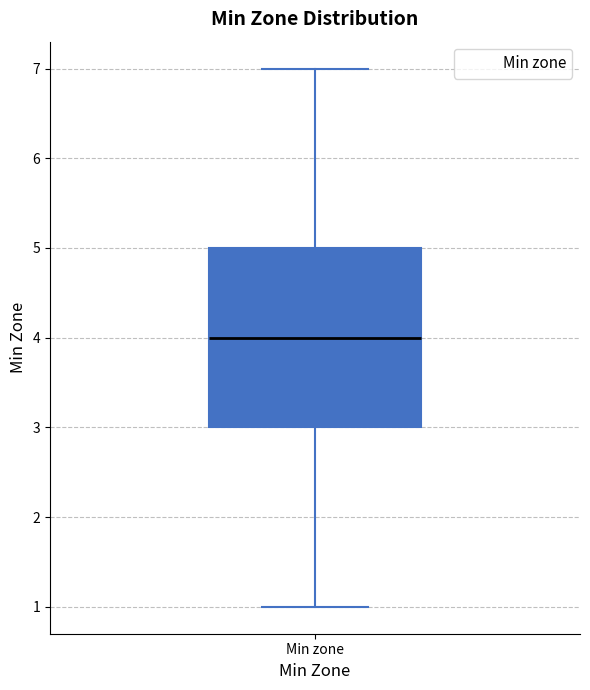

Transcribe this box plot: give where the median line is, the range the box spans, and where the two whiskers end, as read against the y-axis. The values are not printed on the chart, so give them approximately, as read against the axis.

median 4, box 3 to 5, whiskers 1 to 7